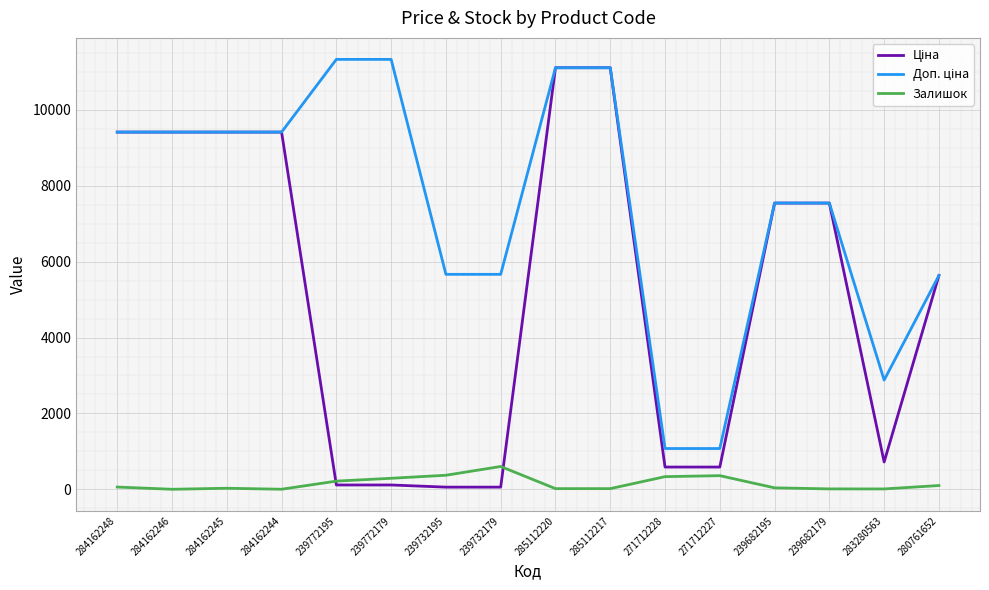

How many data points does each series have?

16